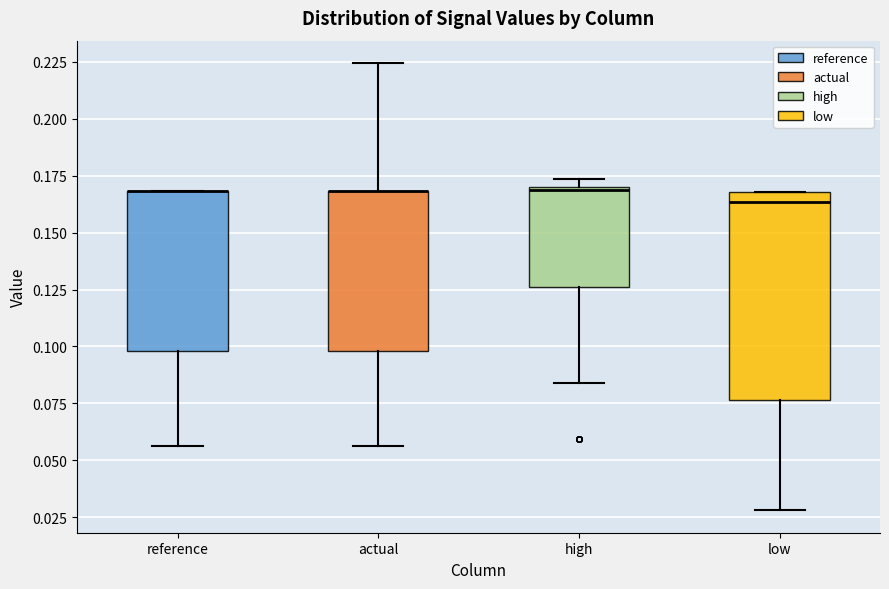

Where is the lower edge of the box for reference on the y-axis? The values are not printed on the chart, so give them approximately, as read against the axis.

0.100